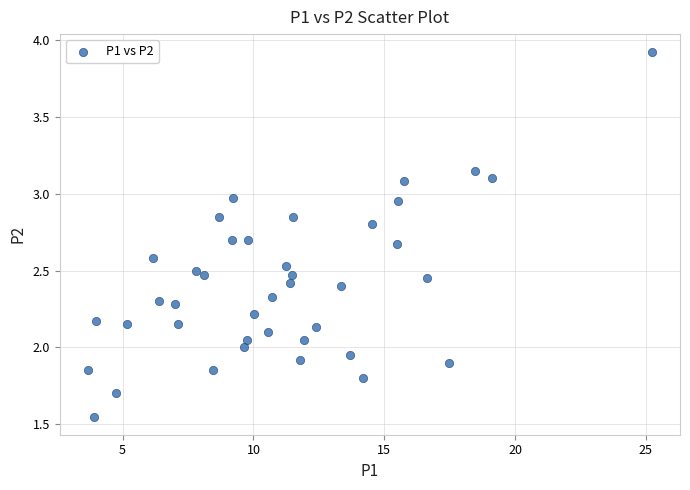

What is the range of X values (max minus min)?

21.6